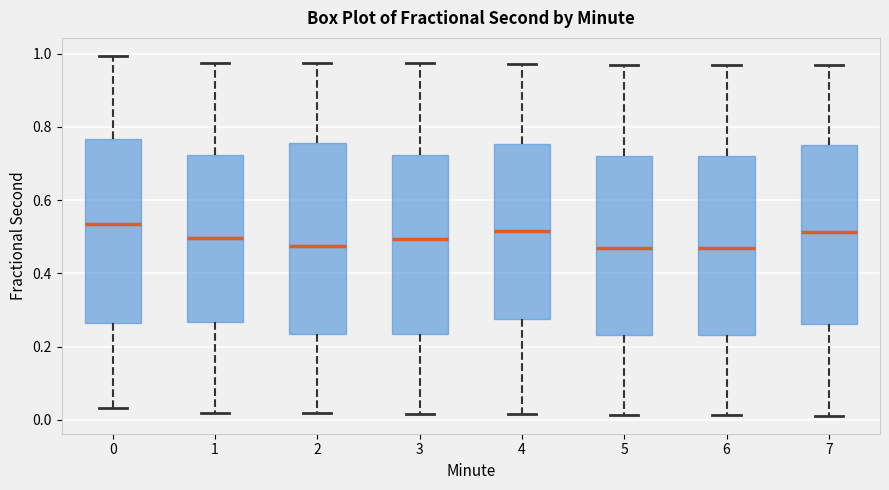

Reading left to right, read every box against the y-axis: the position of its median line, the range the box covers, and the ends of its whiskers. The values are not printed on the chart, so give them approximately, as read against the axis.

0: median 0.54, box 0.26 to 0.76, whiskers 0.04 to 1.00
1: median 0.50, box 0.26 to 0.72, whiskers 0.02 to 0.98
2: median 0.48, box 0.24 to 0.76, whiskers 0.02 to 0.98
3: median 0.50, box 0.24 to 0.72, whiskers 0.02 to 0.98
4: median 0.52, box 0.28 to 0.76, whiskers 0.02 to 0.98
5: median 0.48, box 0.24 to 0.72, whiskers 0.02 to 0.98
6: median 0.46, box 0.24 to 0.72, whiskers 0.02 to 0.96
7: median 0.52, box 0.26 to 0.76, whiskers 0.02 to 0.96